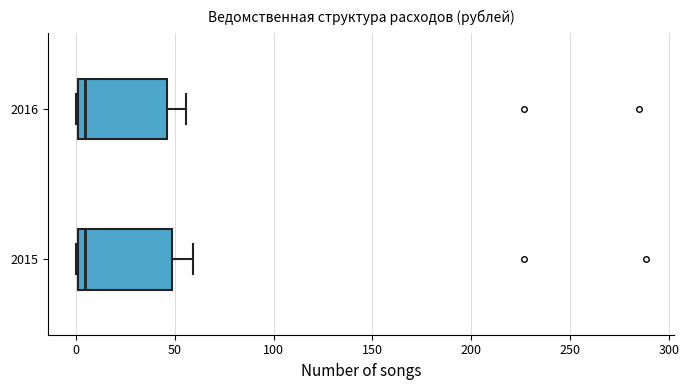

Reading bottom to top, transcribe this box plot: for each box, give where its median line is, the range the box spans, and where its two whiskers end, as read against the x-axis. The values are not printed on the chart, so give them approximately, as read against the axis.

2015: median 5, box 0 to 50, whiskers 0 to 60
2016: median 5, box 0 to 45, whiskers 0 to 55